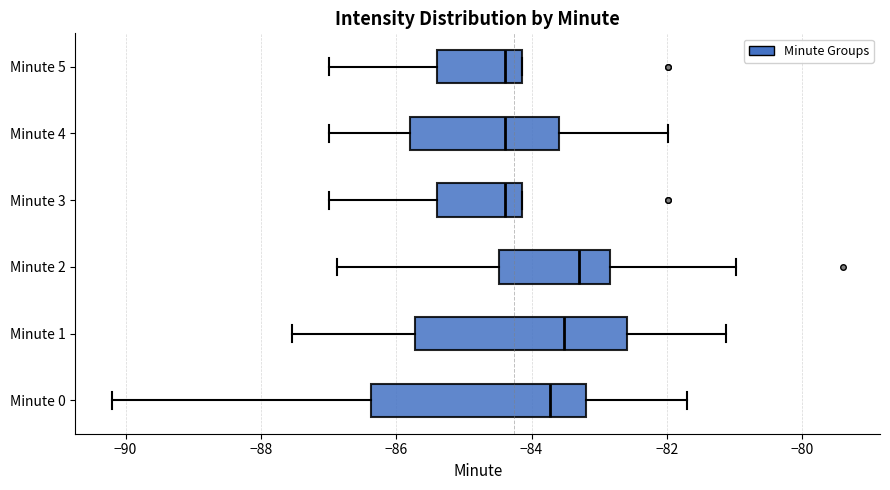

Reading bottom to top, transcribe this box plot: for each box, give where its median line is, the range the box spans, and where its two whiskers end, as read against the x-axis. The values are not printed on the chart, so give them approximately, as read against the axis.

Minute 0: median -83.8, box -86.4 to -83.2, whiskers -90.2 to -81.6
Minute 1: median -83.6, box -85.8 to -82.6, whiskers -87.6 to -81.2
Minute 2: median -83.2, box -84.4 to -82.8, whiskers -86.8 to -81.0
Minute 3: median -84.4, box -85.4 to -84.2, whiskers -87.0 to -84.2
Minute 4: median -84.4, box -85.8 to -83.6, whiskers -87.0 to -82.0
Minute 5: median -84.4, box -85.4 to -84.2, whiskers -87.0 to -84.2